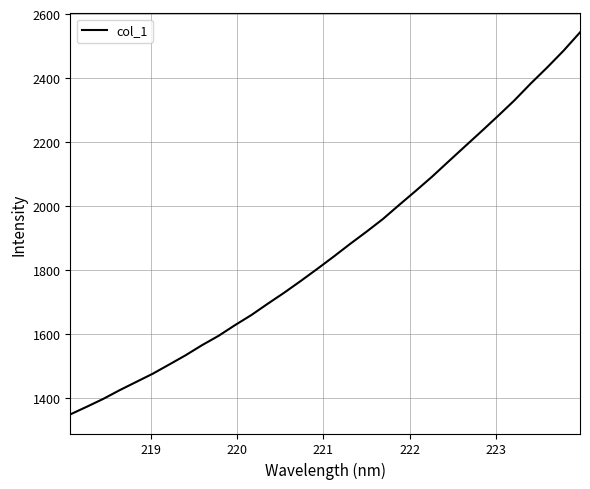

What is the smallest value displayed?

1350.1